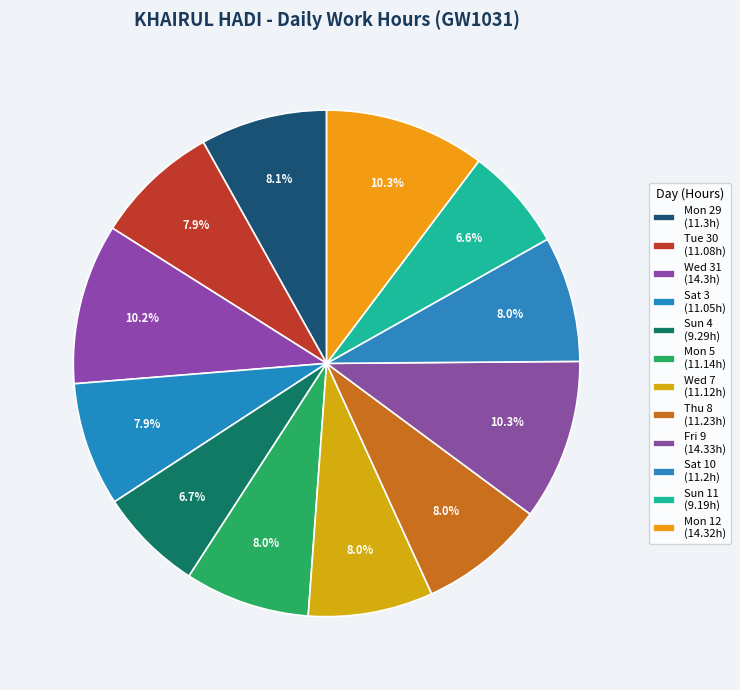

How many slices are in this pie chart?

12